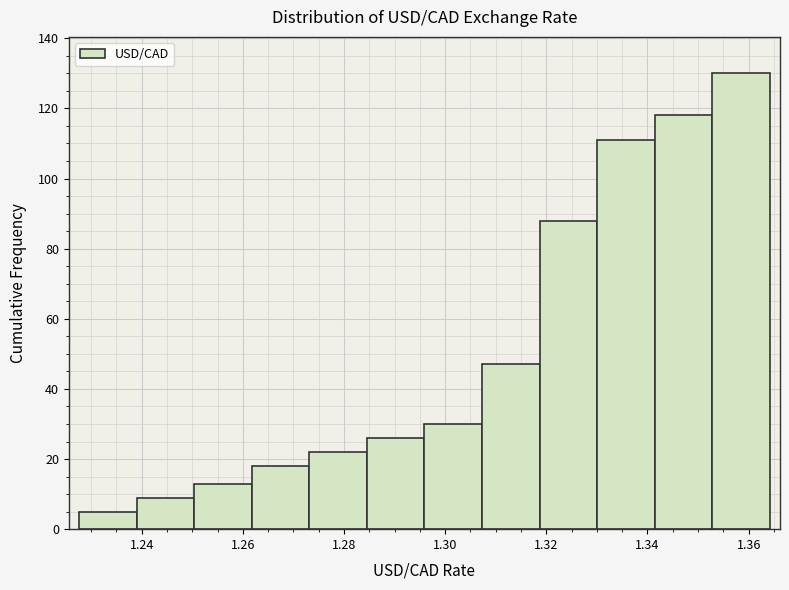

How tall is the bar that spans 1.274 to 1.284 on the x-axis? Neither the bar edges nor the heights are printed on the chart, so give them approximately, as read against the axes.

22